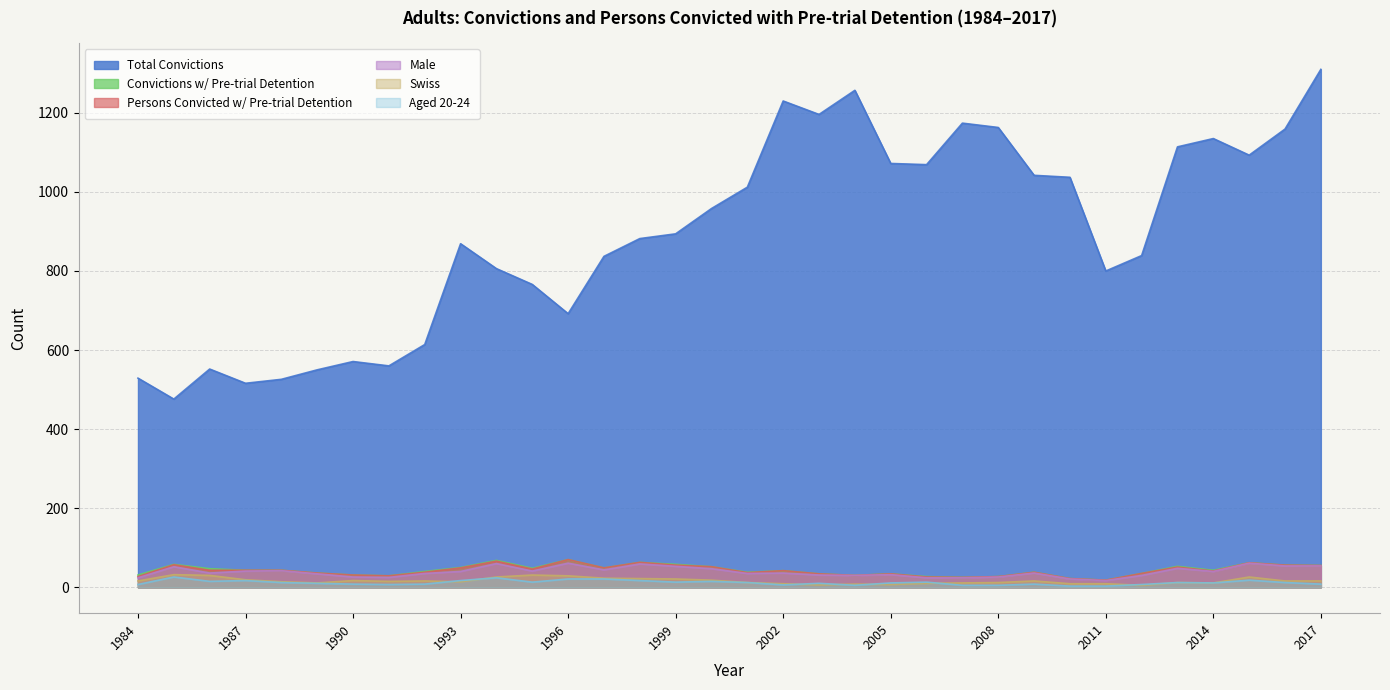

True or false: Convictions w/ Pre-trial Detention and Total Convictions cross at least once.

False